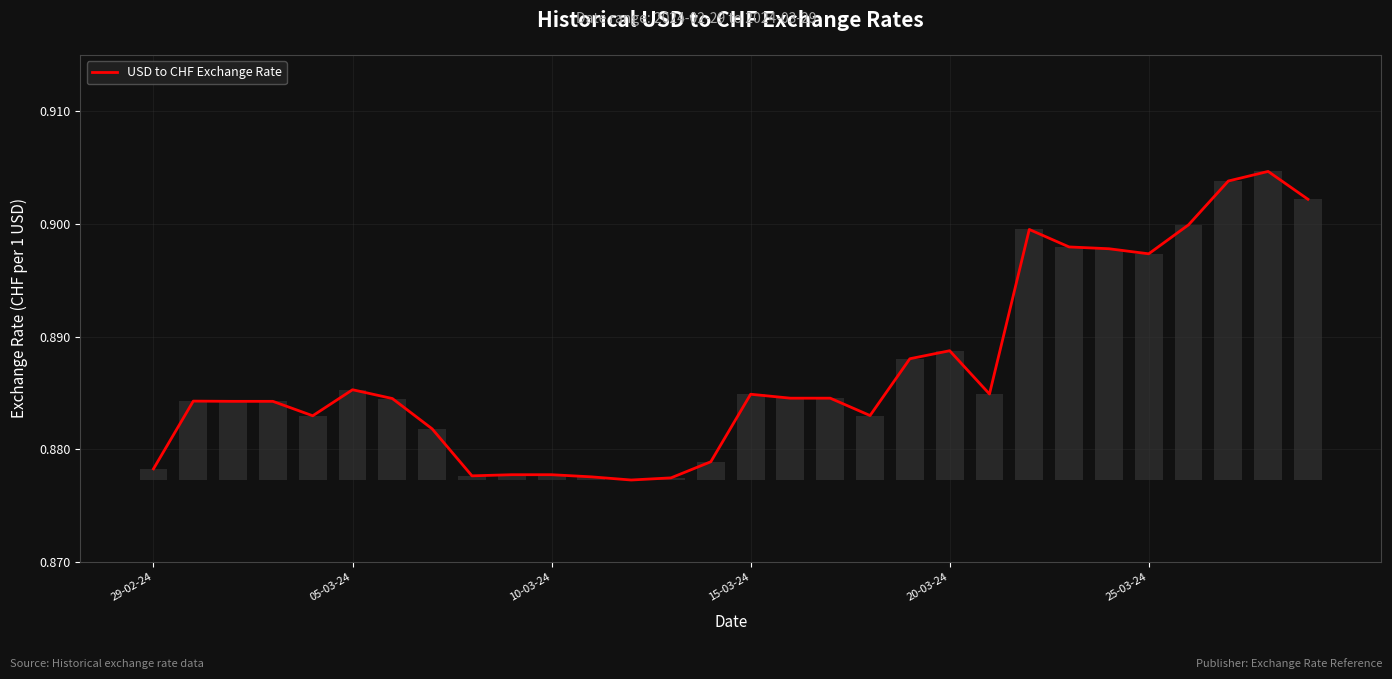

What is the average value?

0.9